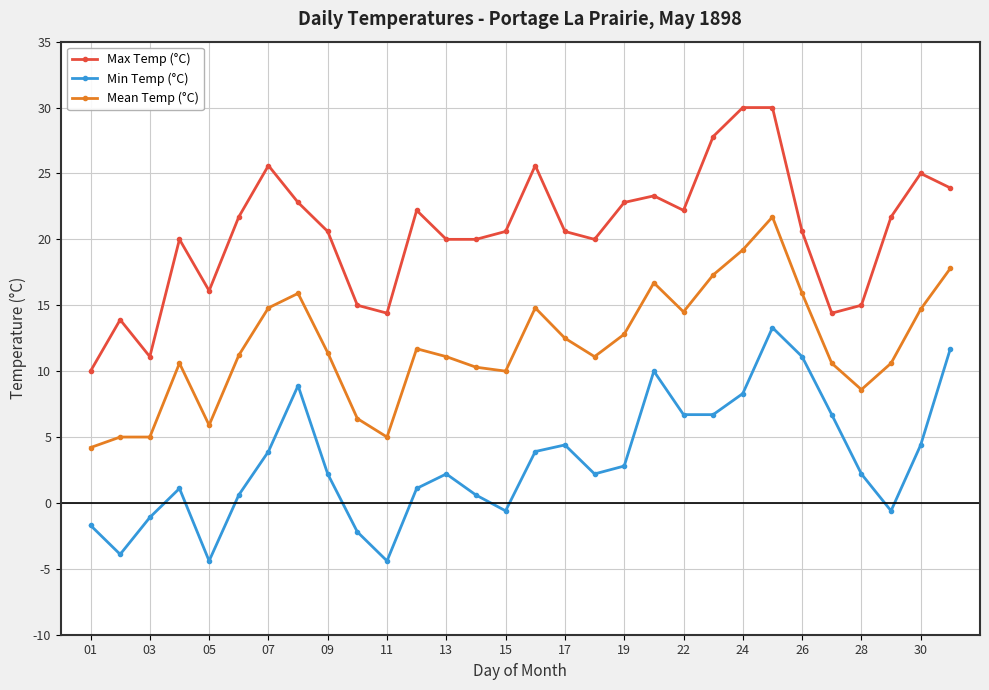

How many negative values does the Min Temp (°C) series have?

8